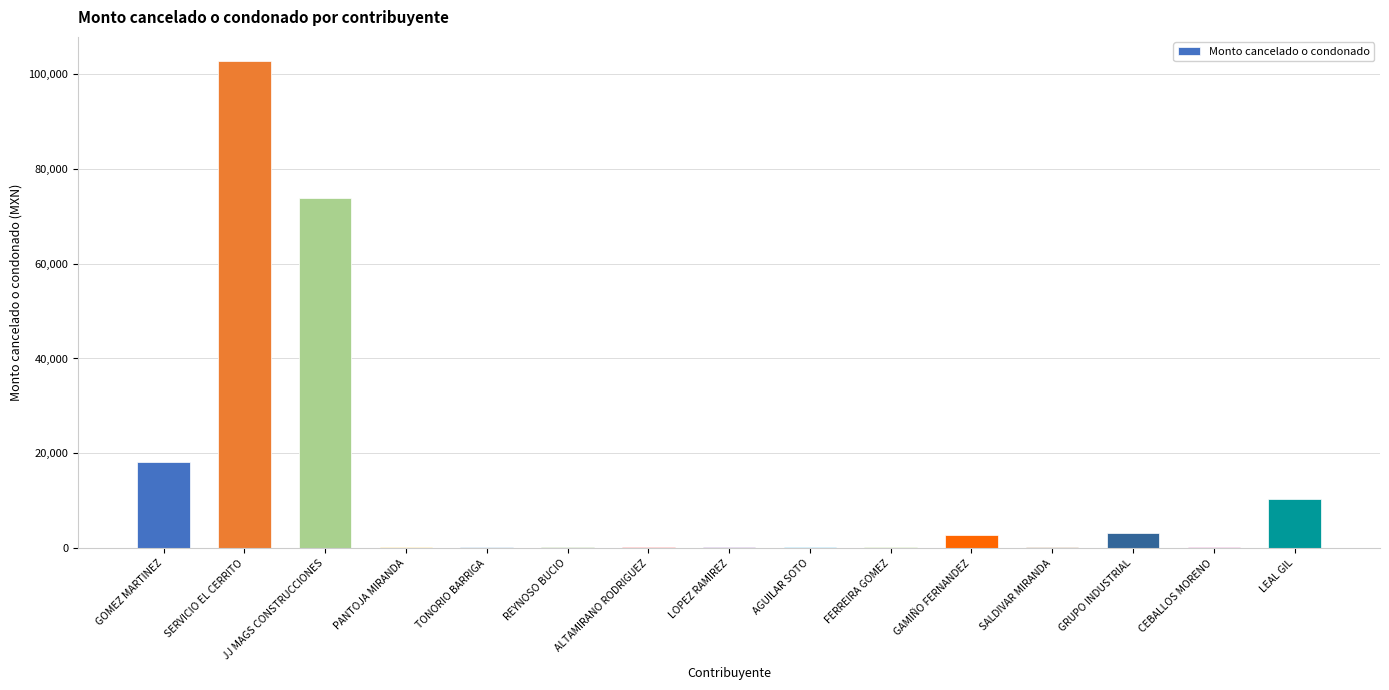

Which has a higher value, AGUILAR SOTO or GRUPO INDUSTRIAL?

GRUPO INDUSTRIAL